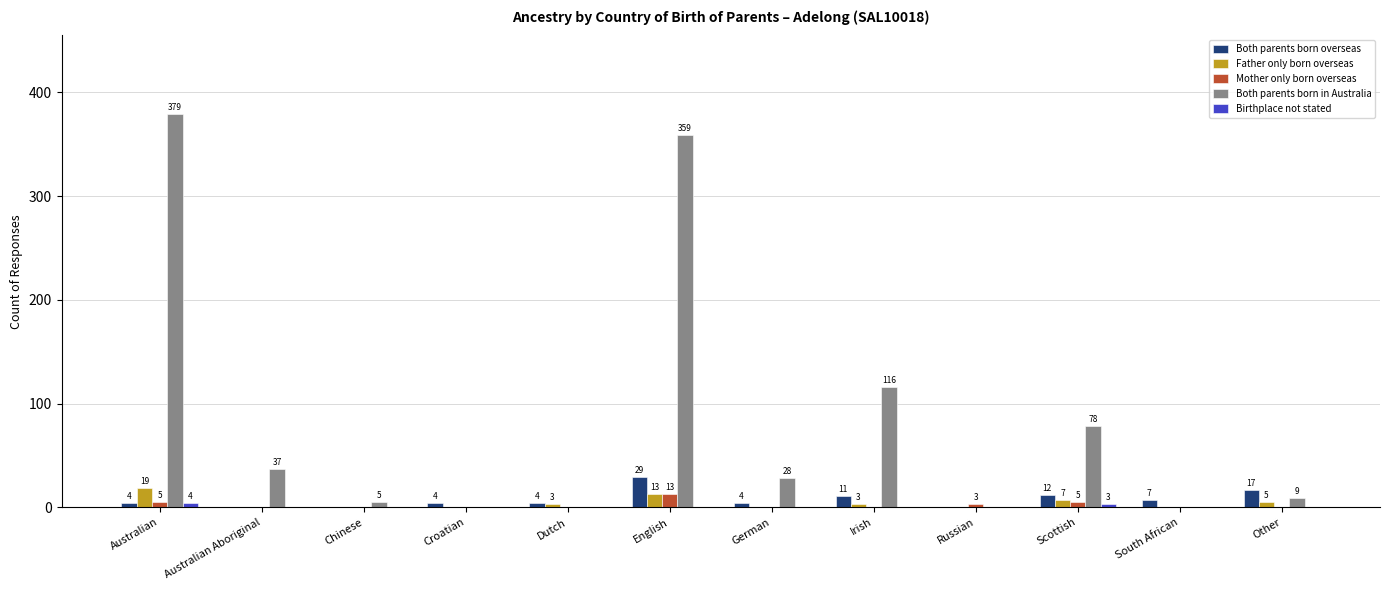

Which series has the largest total across all categories?

Both parents born in Australia